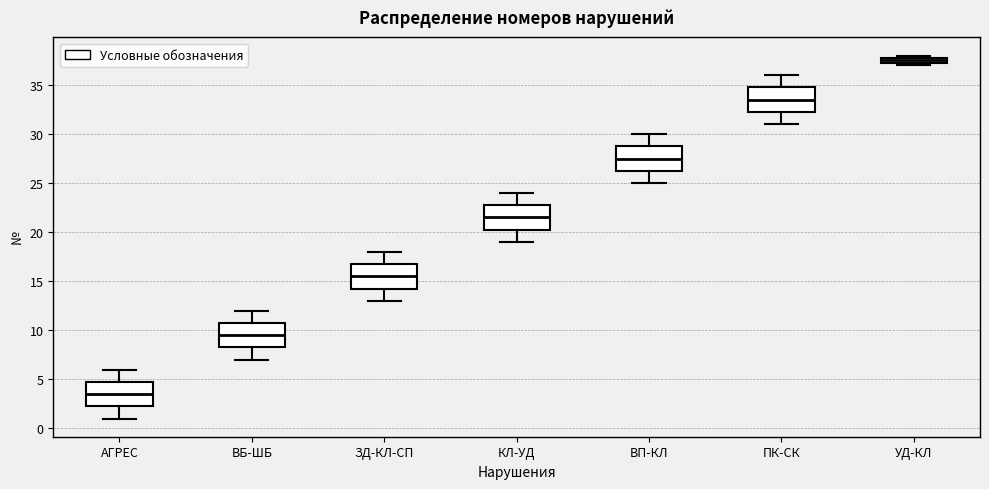

Which box has the lowest median line?

АГРЕС